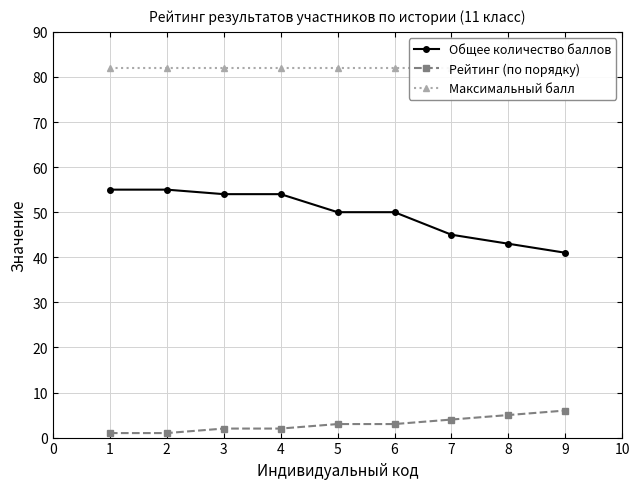

True or false: Общее количество баллов has more than 1 points higher than both neighbors.

False